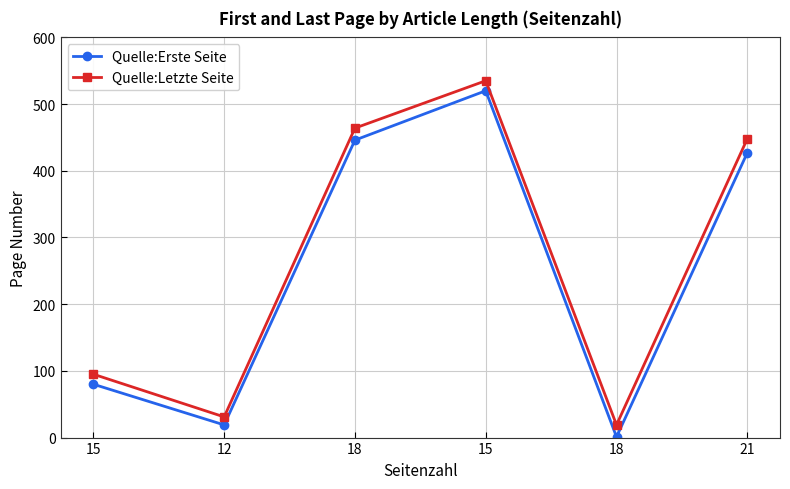

What is the highest value of the Quelle:Erste Seite series?

520